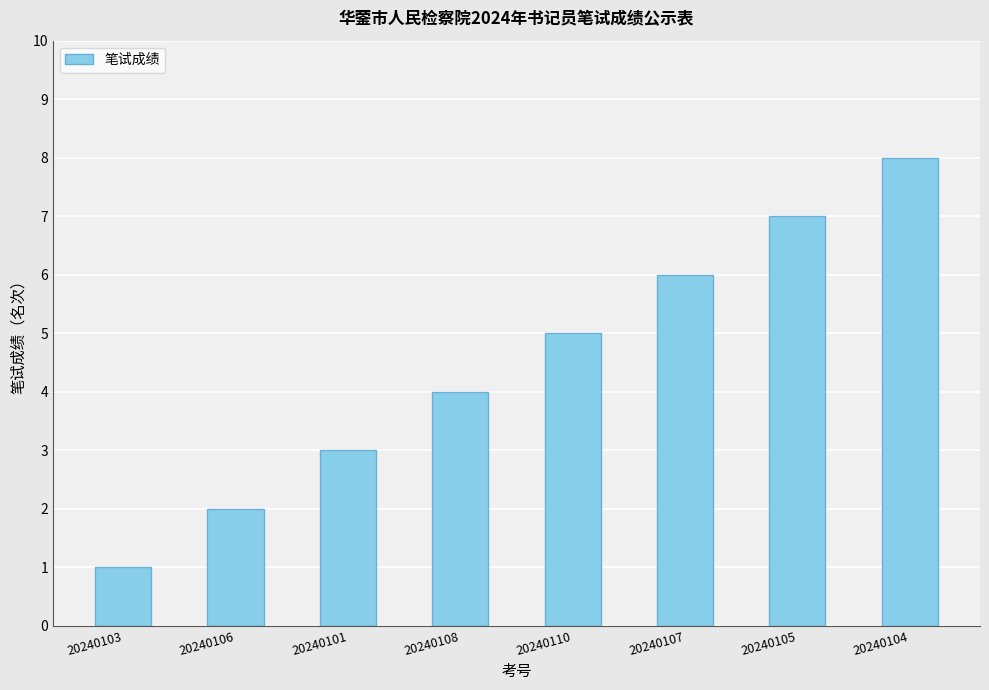

What is the maximum value shown in the chart?

8